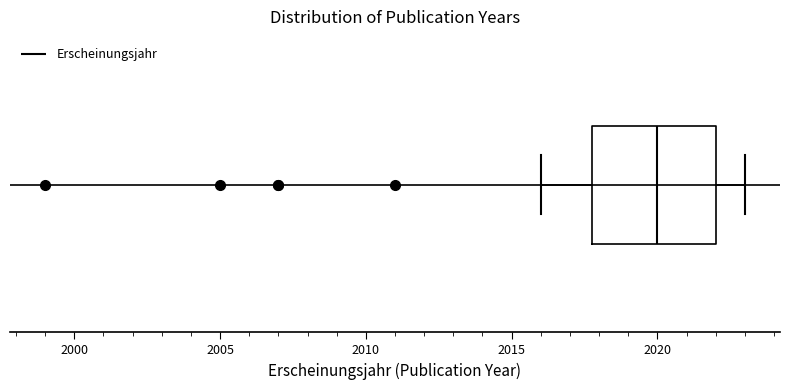

Read this box plot against the x-axis: the position of the median line, the range covered by the box, and the ends of both whiskers. The values are not printed on the chart, so give them approximately, as read against the axis.

median 2020, box 2018 to 2022, whiskers 2016 to 2023